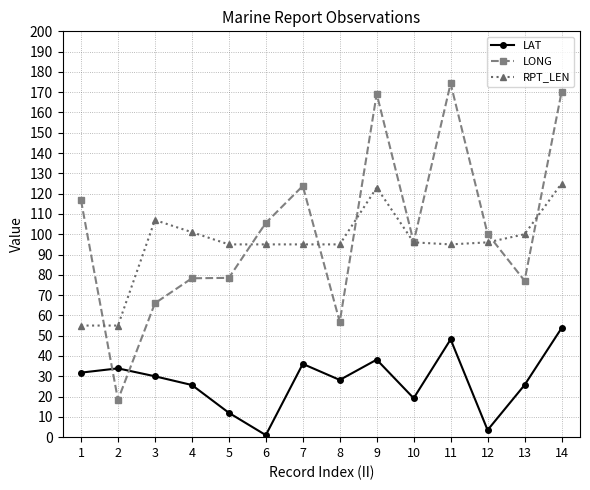

What value does the RPT_LEN series have at 13?

100.0